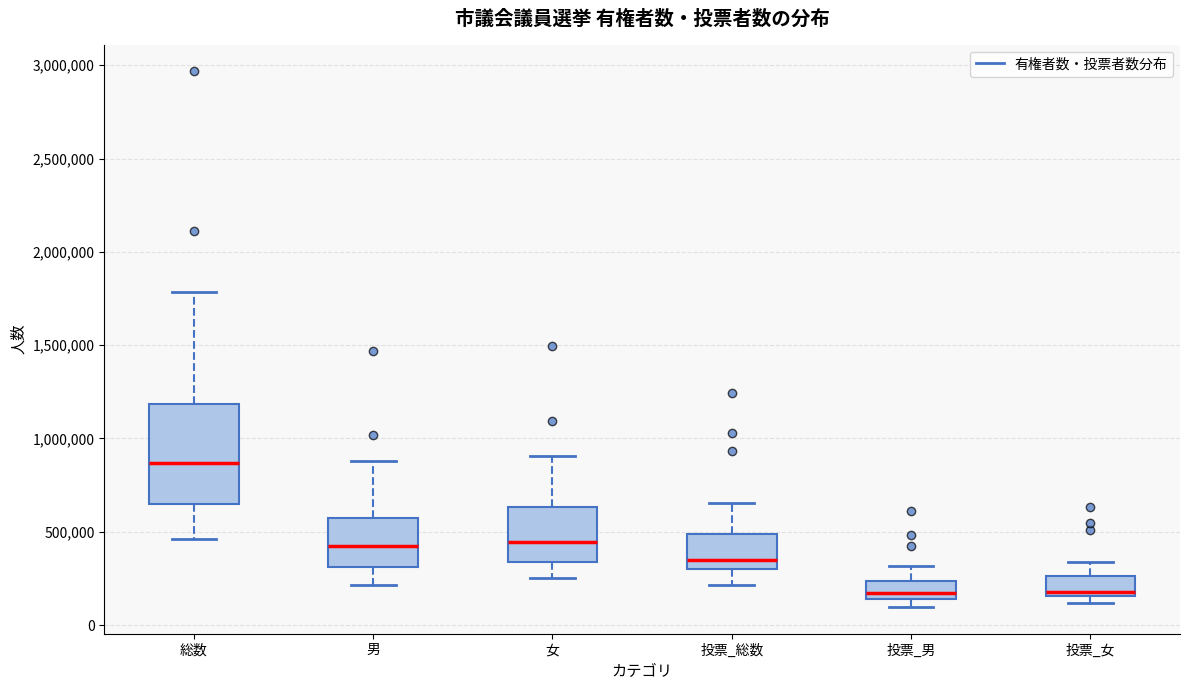

Reading left to right, read every box against the y-axis: the position of its median line, the range the box covers, and the ends of its whiskers. The values are not printed on the chart, so give them approximately, as read against the axis.

総数: median 850000, box 650000 to 1200000, whiskers 450000 to 1800000
男: median 400000, box 300000 to 600000, whiskers 200000 to 900000
女: median 450000, box 350000 to 650000, whiskers 250000 to 900000
投票_総数: median 350000, box 300000 to 500000, whiskers 200000 to 650000
投票_男: median 150000 (just above the box's lower edge), box 150000 to 250000, whiskers 100000 to 300000
投票_女: median 200000, box 150000 to 250000, whiskers 100000 to 350000